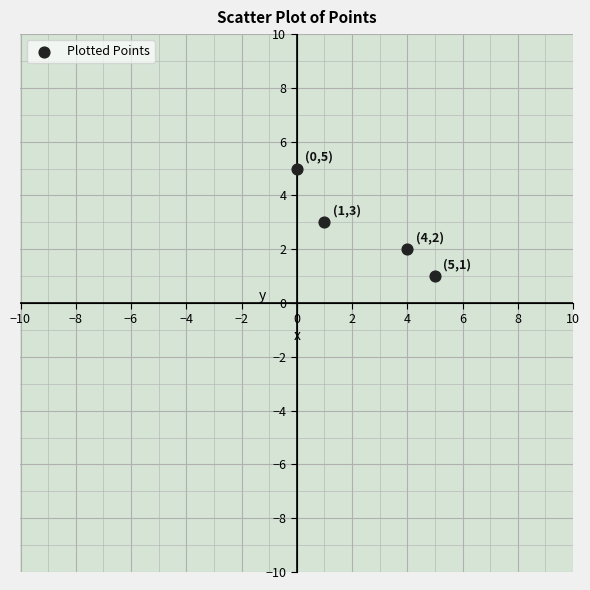

What is the average Y value?

3